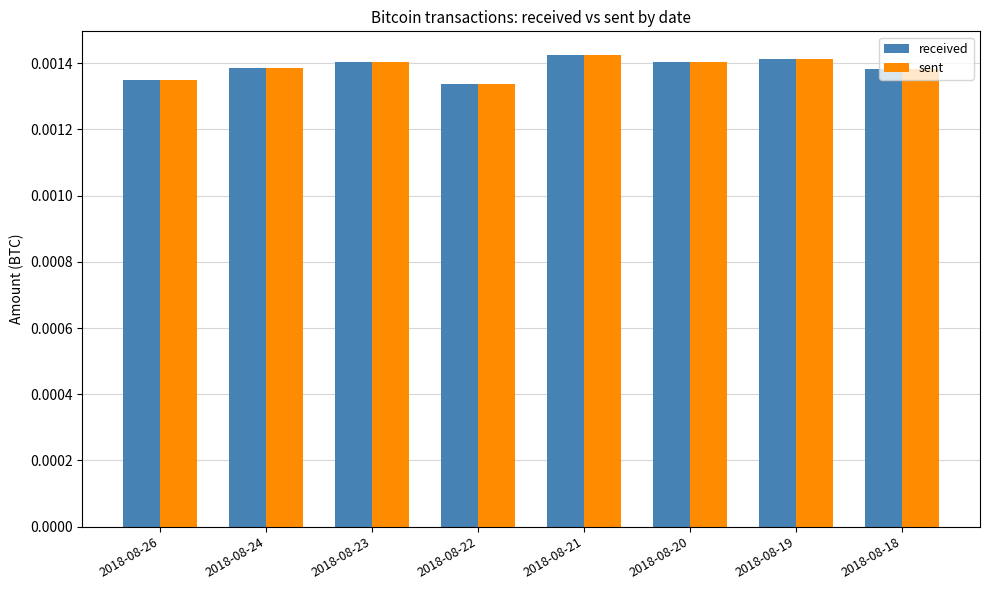

Does the chart contain stacked bars?

No